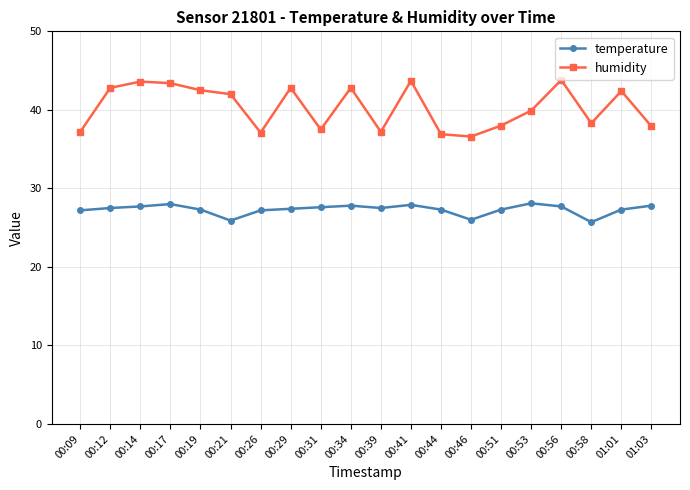

How many lines are shown in the chart?

2